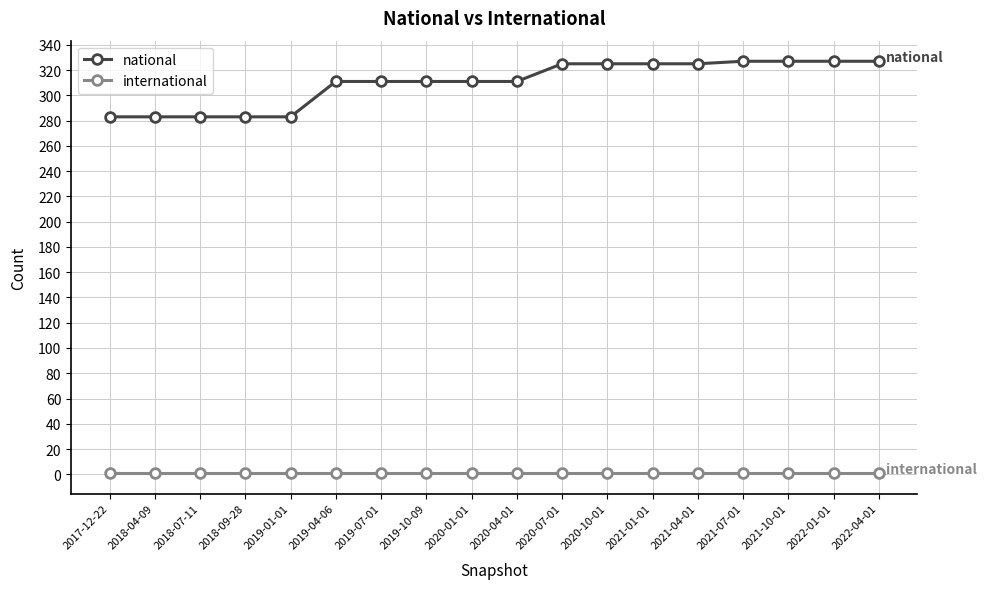

How many lines are shown in the chart?

2